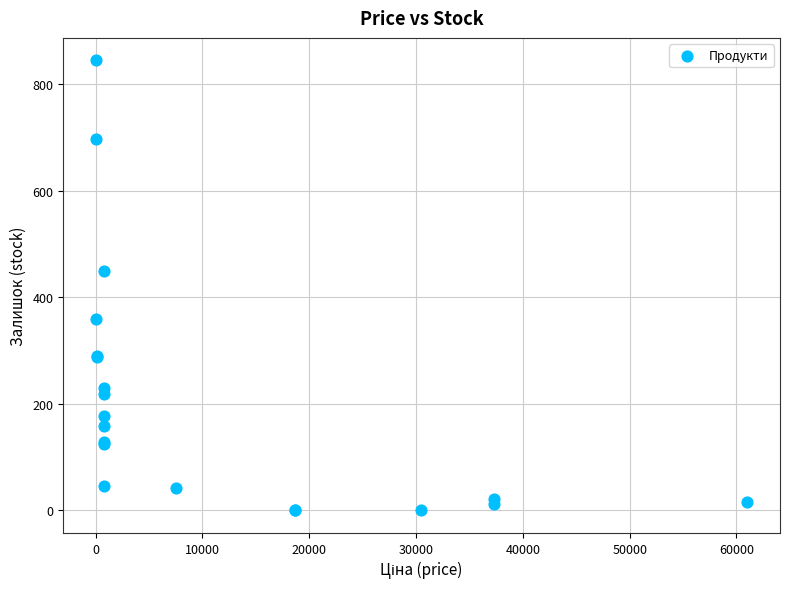

What Y value in the scatter plot is closest to 422?

450